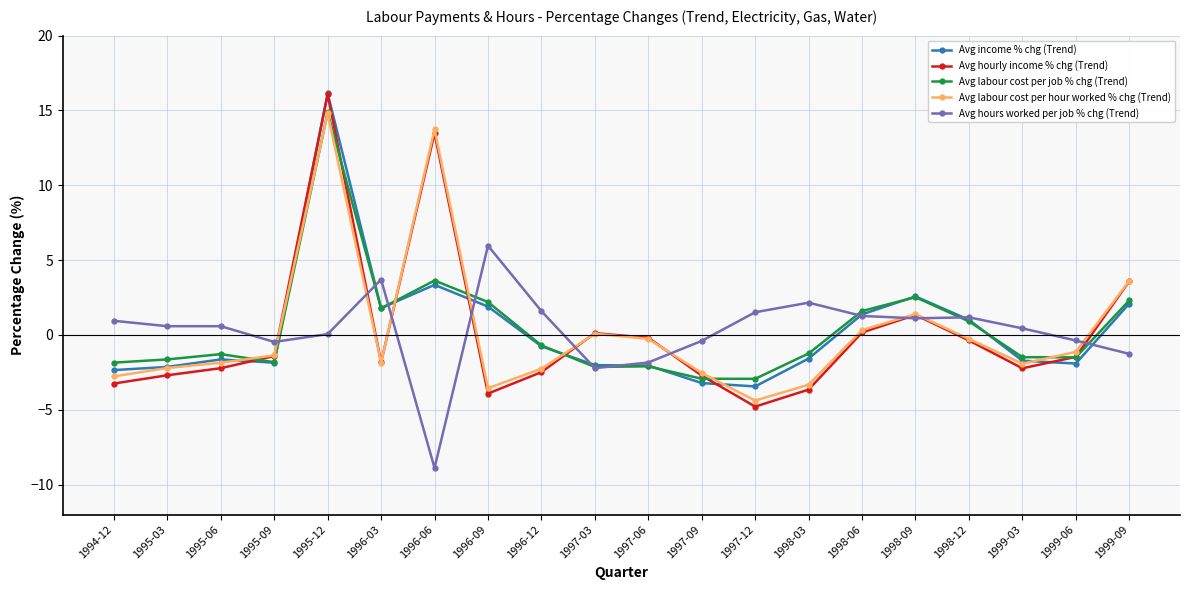

What is the total value across all series at 1995-06?

-6.4